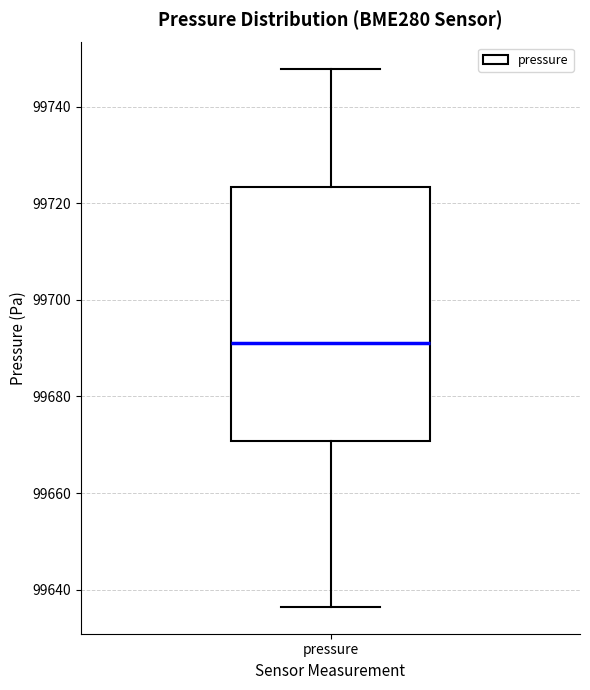

Read this box plot against the y-axis: the position of the median line, the range covered by the box, and the ends of both whiskers. The values are not printed on the chart, so give them approximately, as read against the axis.

median 99692, box 99670 to 99724, whiskers 99636 to 99748